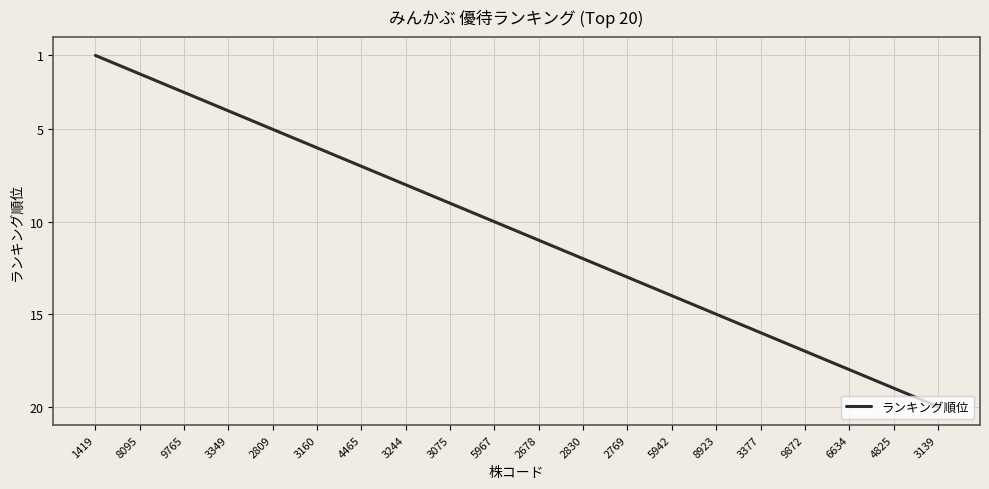

How many distinct data groups are displayed?

1